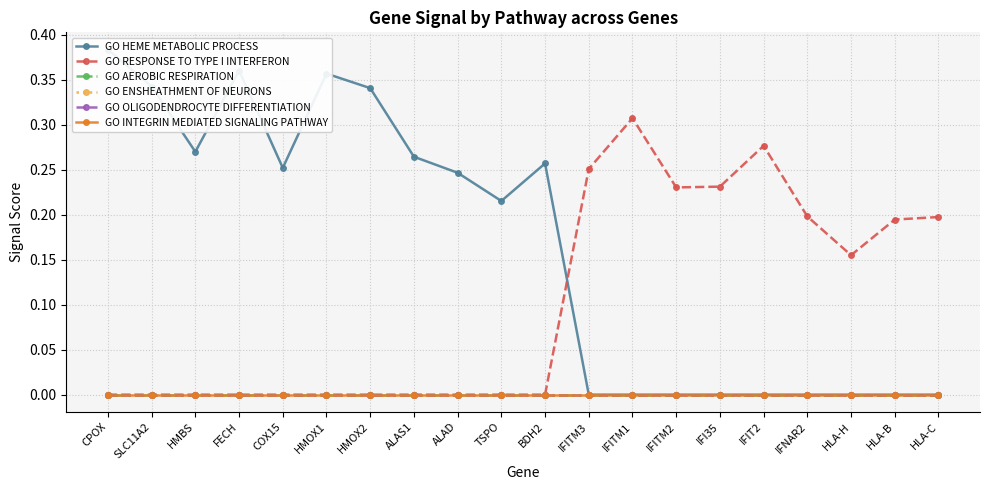

Is the value of GO HEME METABOLIC PROCESS at ALAS1 greater than the value of GO INTEGRIN MEDIATED SIGNALING PATHWAY at HMOX2?

Yes